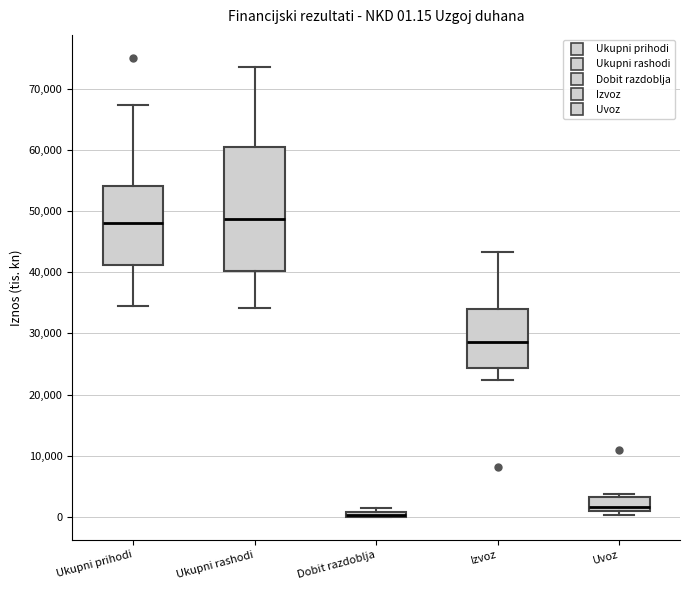

Comparing the boxes themselves (not the whiskers), which one is the tallest?

Ukupni rashodi